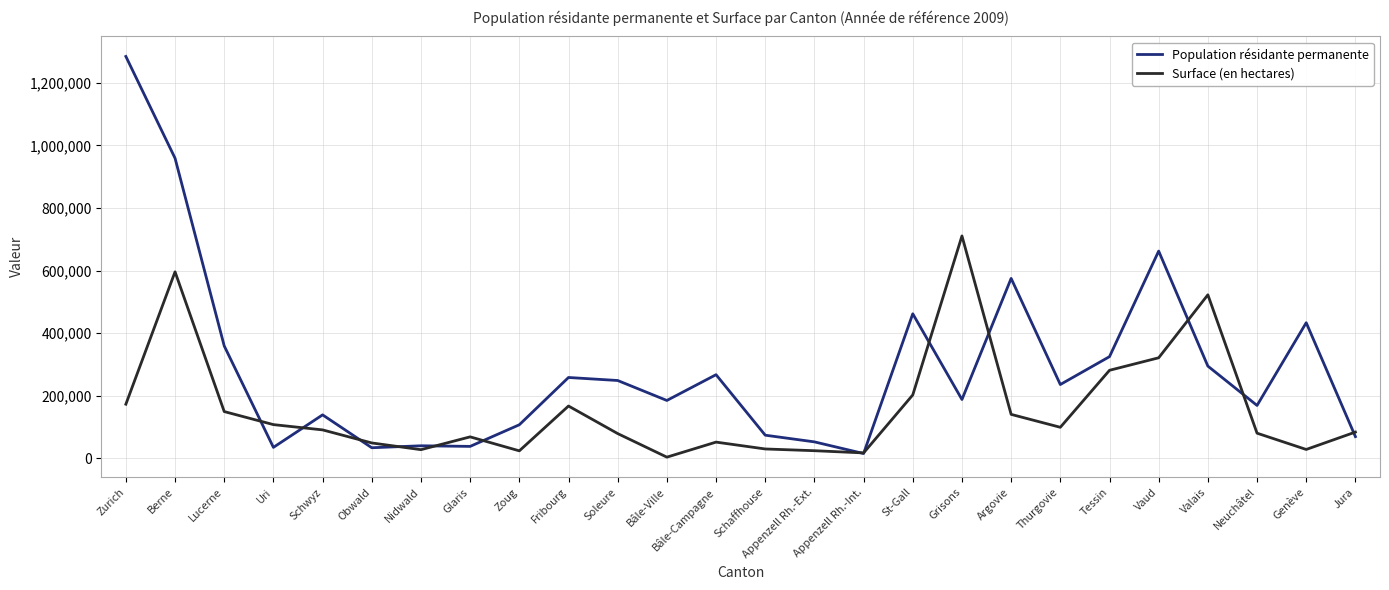

What is the approximate value of Surface (en hectares) at Jura?

83855